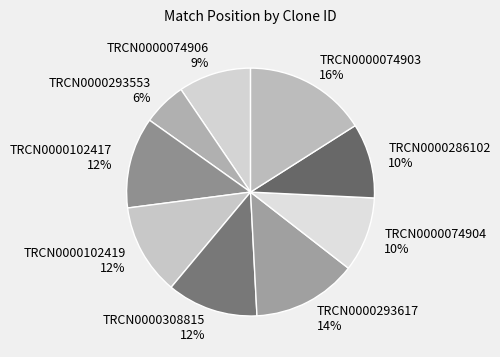

Between TRCN0000074904 and TRCN0000102419, which is larger?

TRCN0000102419